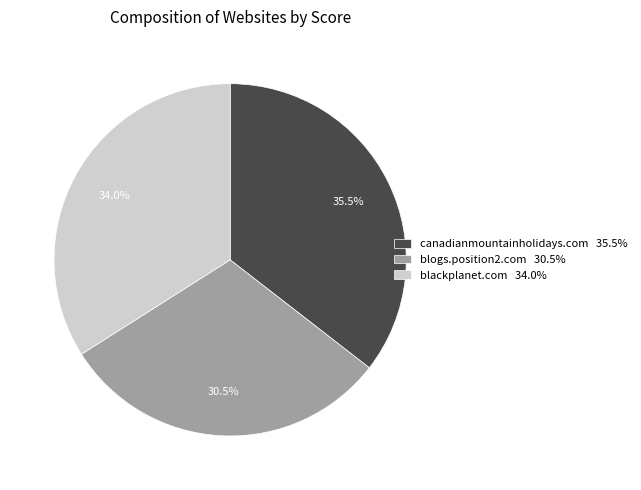

Do canadianmountainholidays.com 35.5% and blogs.position2.com 30.5% together represent more than half of the pie?

Yes